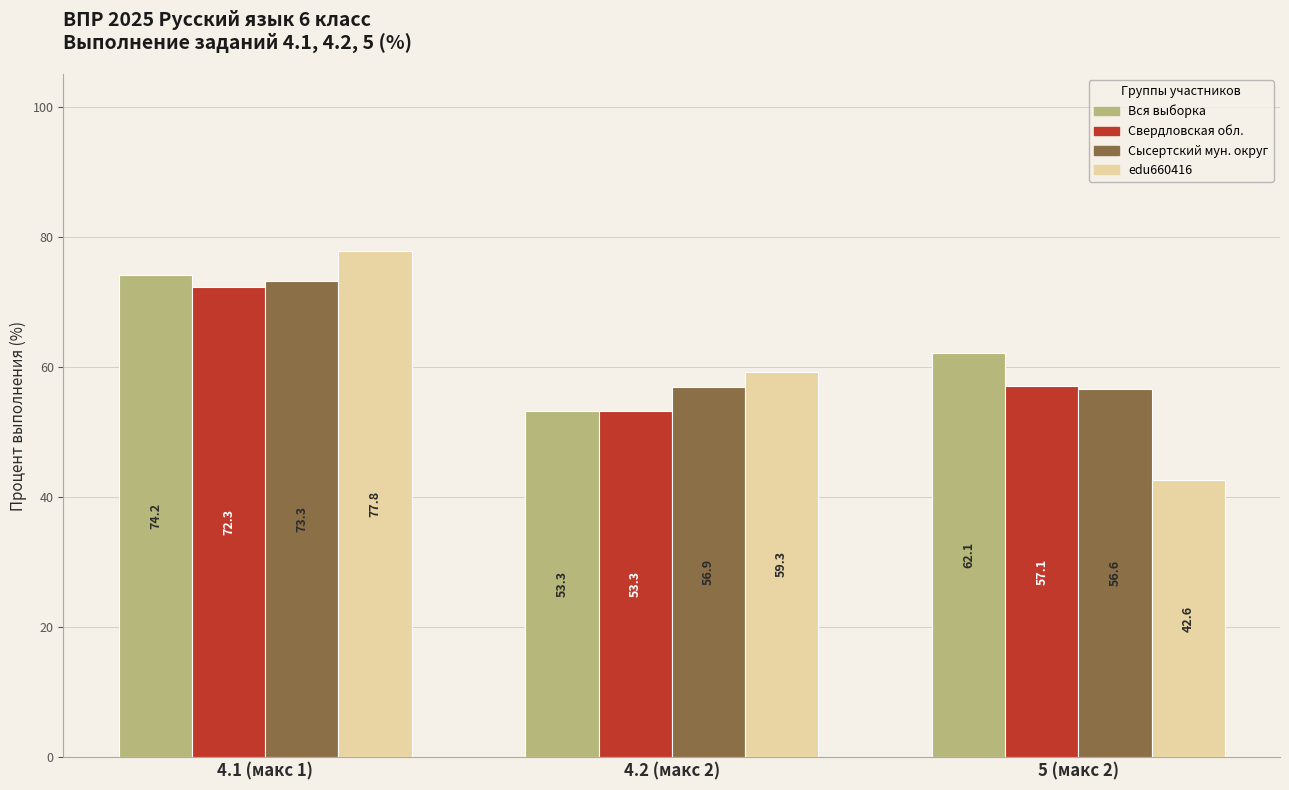

What is the label of the 2nd bar from the left?

4.2 (макс 2)